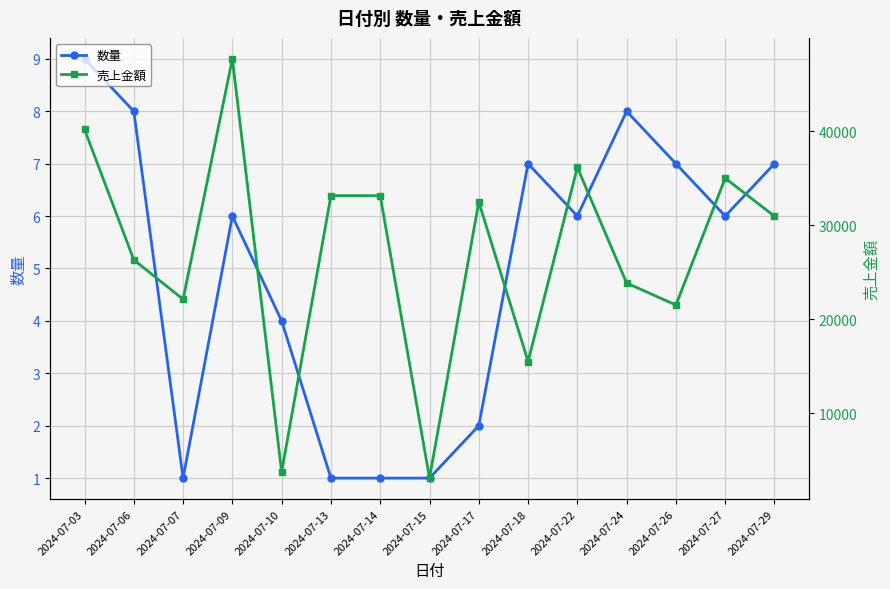

Where does the 数量 series first go above 6?

2024-07-03